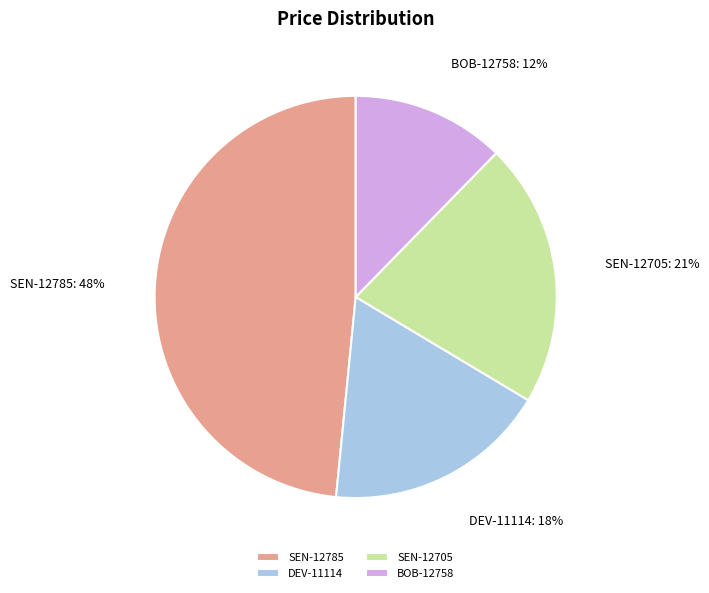

To the nearest percent, what is the difference between the BOB-12758 and DEV-11114 slice percentages?

6%